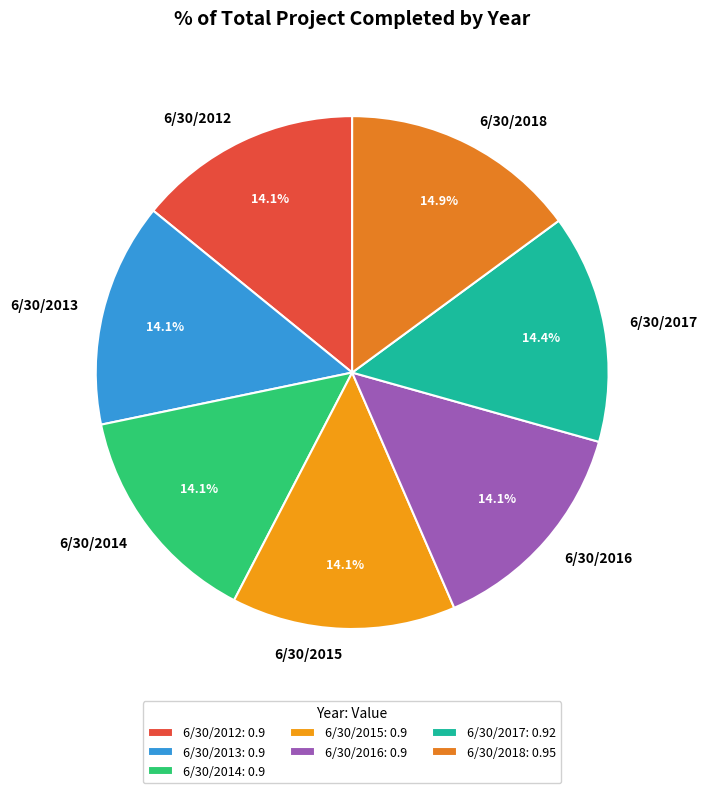

The 6/30/2014 slice represents 29% of the pie. True or false?

False